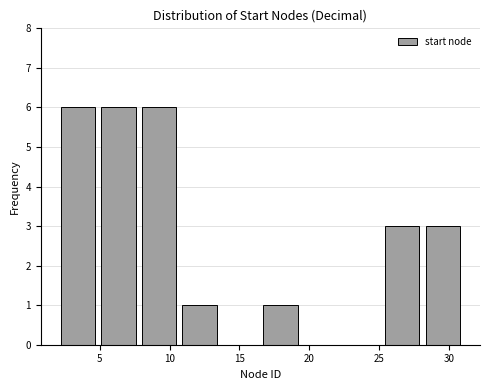

Reading left to right, list every bar in this chart as the range it spans on the x-axis followed by its height. Neither the bar edges nor the heights are printed on the chart, so give them approximately, as read against the axes.

2.0 to 4.9: 6
4.9 to 7.8: 6
7.8 to 10.7: 6
10.7 to 13.6: 1
13.6 to 16.5: 0
16.5 to 19.4: 1
19.4 to 22.3: 0
22.3 to 25.2: 0
25.2 to 28.1: 3
28.1 to 31.0: 3